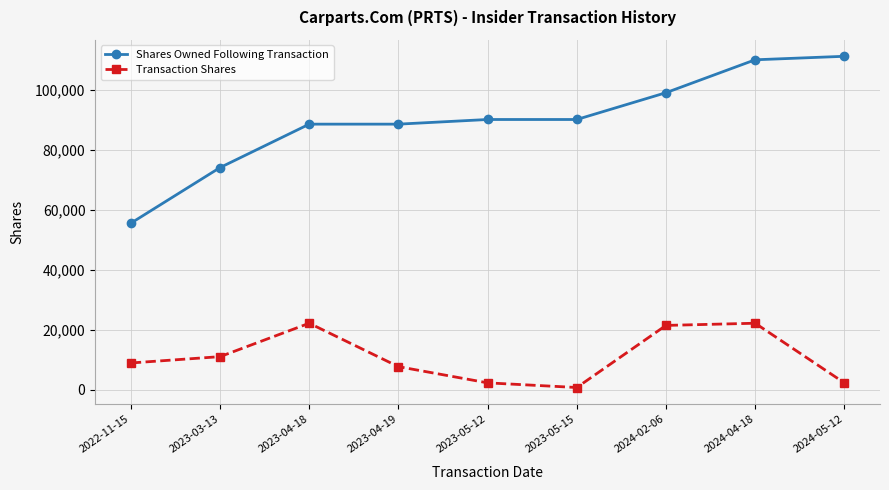

What is the label of the 8th point from the right?

2023-03-13